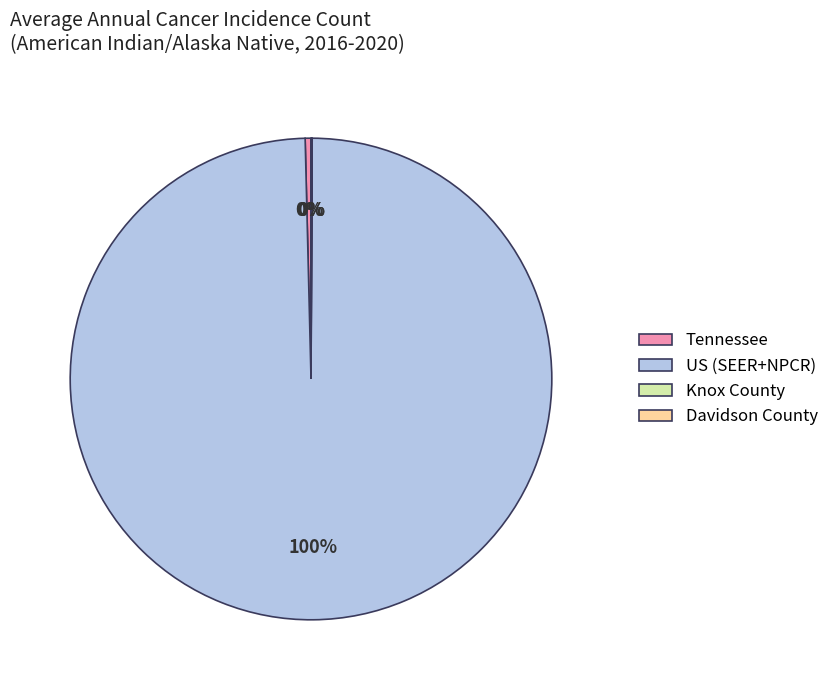

To the nearest percent, what is the average slice percentage?

25%